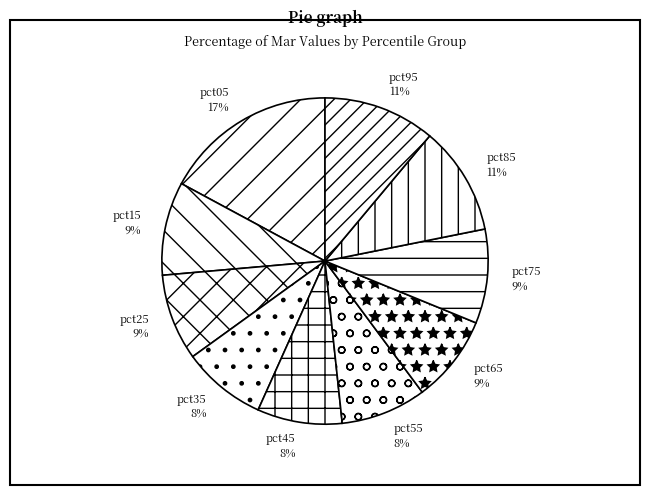

Which category has the biggest portion of the pie?

pct05